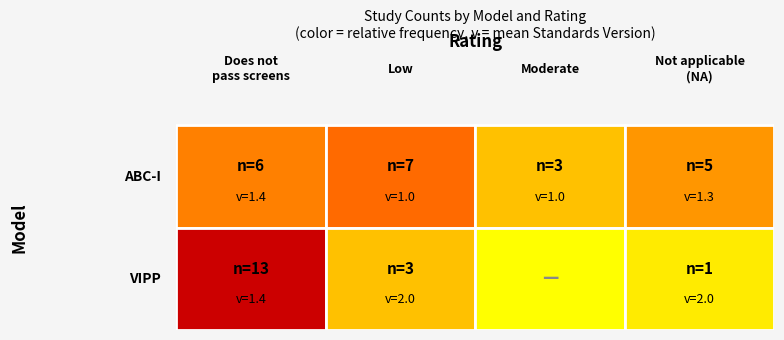

How many series are shown in this chart?

2